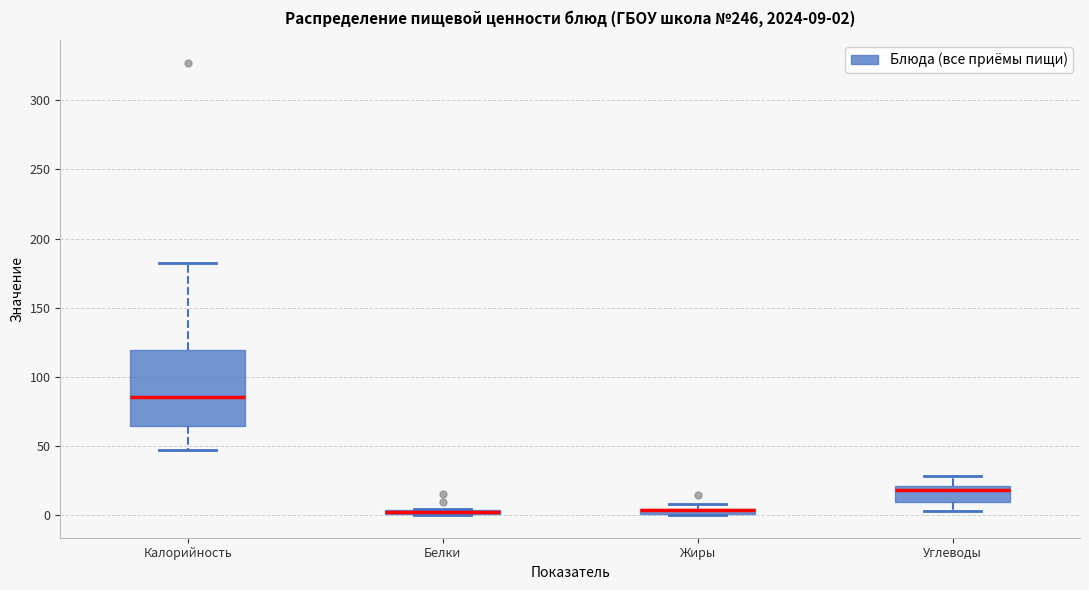

Comparing the boxes themselves (not the whiskers), which one is the tallest?

Калорийность